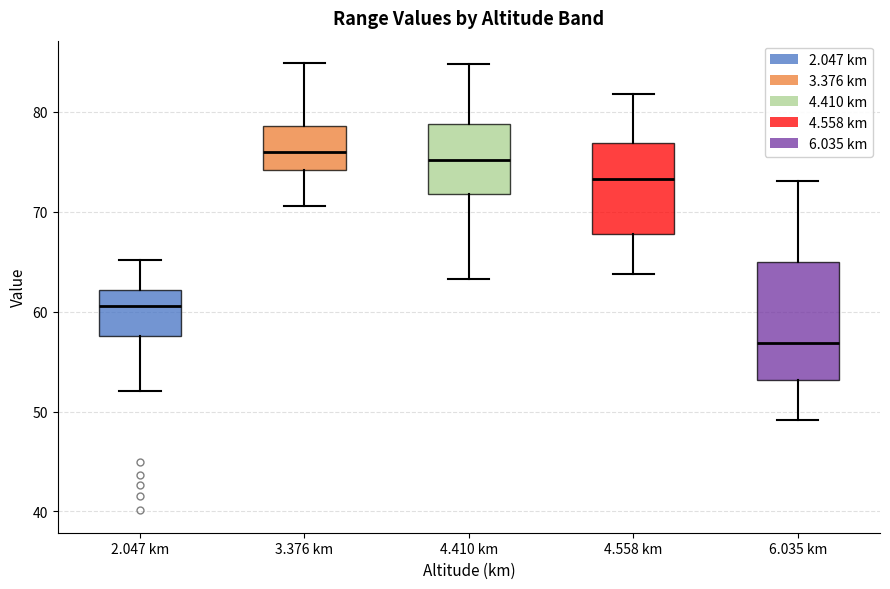

Which box is the tallest, from its lower edge to its upper edge?

6.035 km